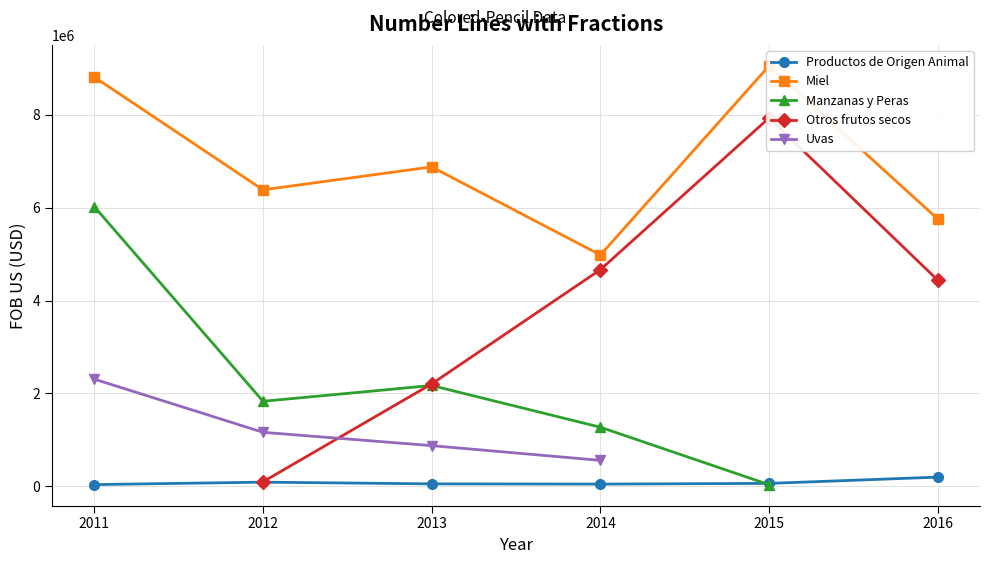

Count the number of categories in the chart.

6